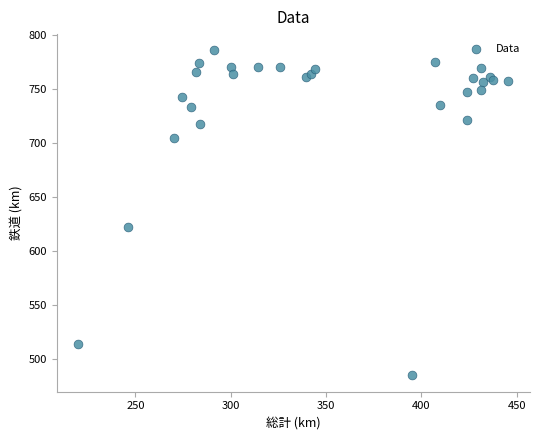

What Y value in the scatter plot is closest to 635?

622.0